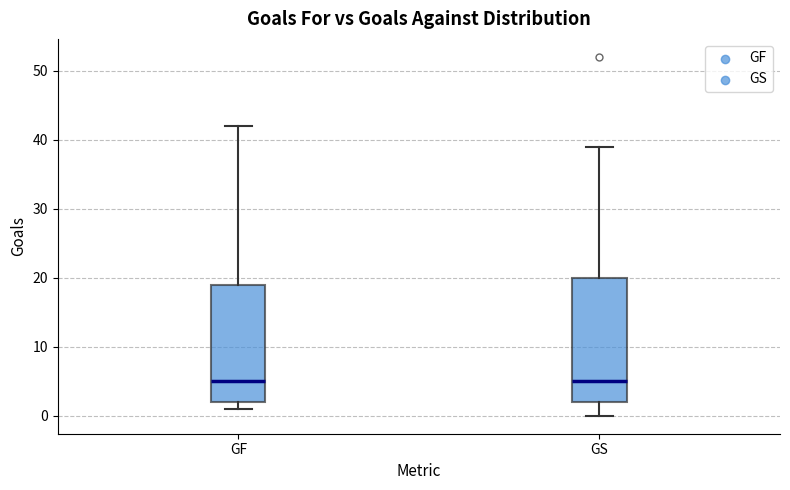

Reading left to right, transcribe this box plot: for each box, give where its median line is, the range the box spans, and where its two whiskers end, as read against the y-axis. The values are not printed on the chart, so give them approximately, as read against the axis.

GF: median 5, box 2 to 19, whiskers 1 to 42
GS: median 5, box 2 to 20, whiskers 0 to 39